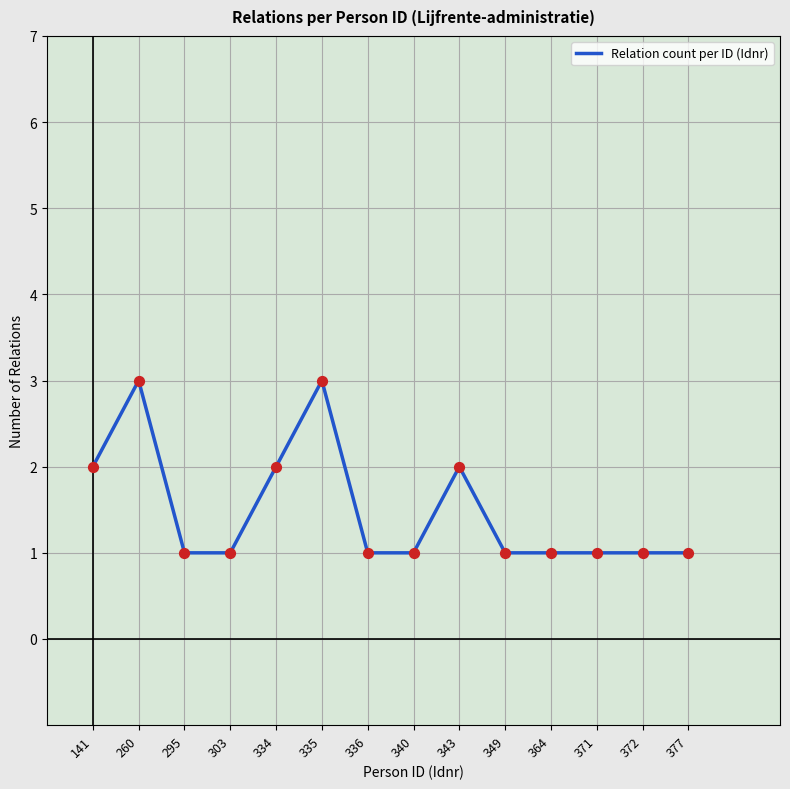

Approximately how many times larger is the value at 377 compared to 303?

1.0